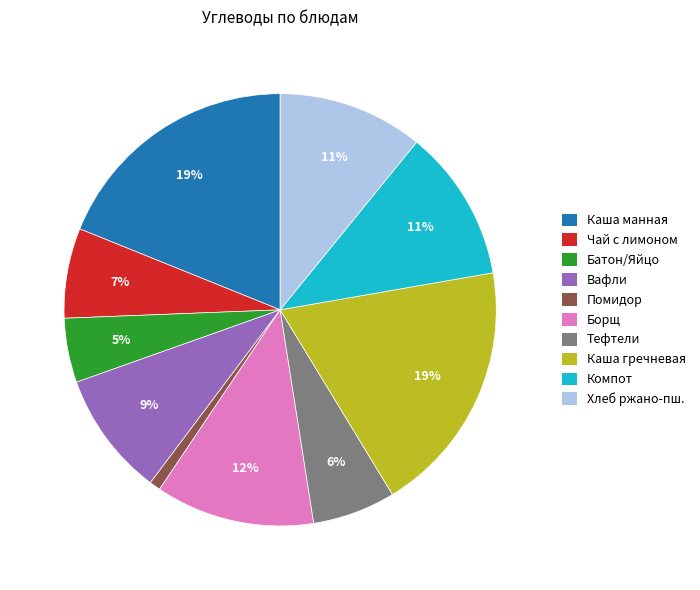

Count the number of slices in the pie.

10